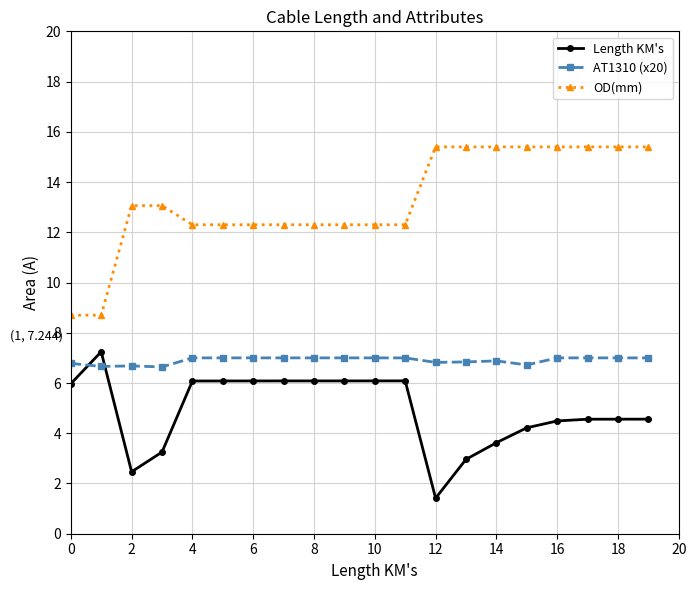

In AT1310 (x20), how many points are lower than both neighbors (excluding endpoints)?

4